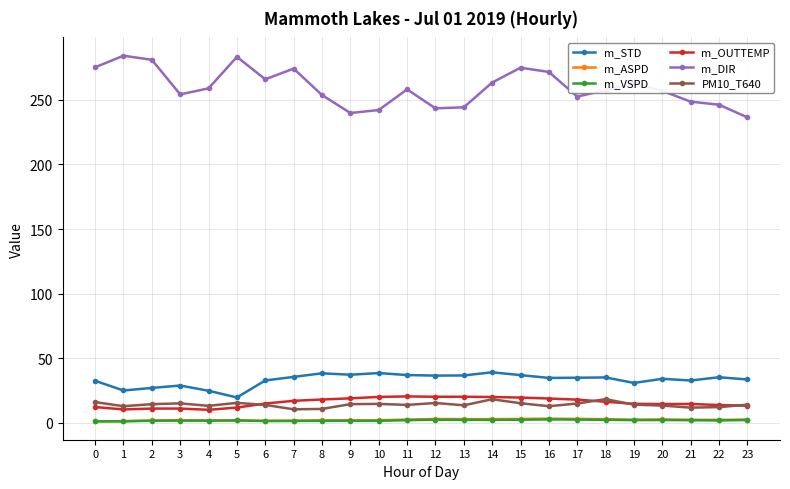

The m_OUTTEMP series shows 17.9 at 8. True or false?

True